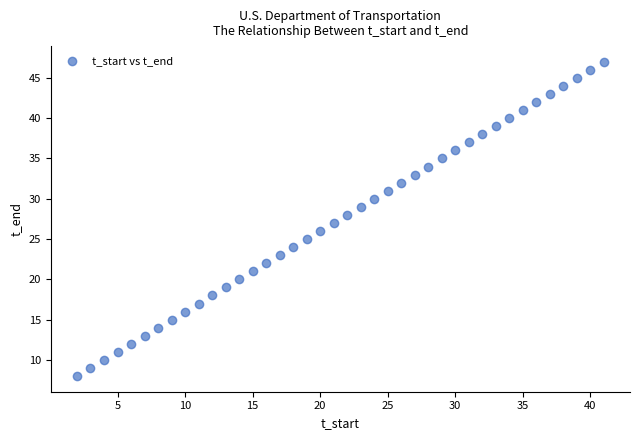

What is the range of X values (max minus min)?

39